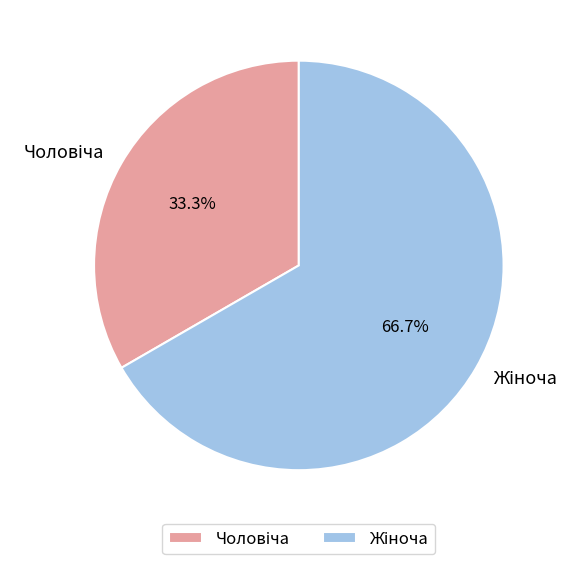

Does any single category account for the majority?

Yes